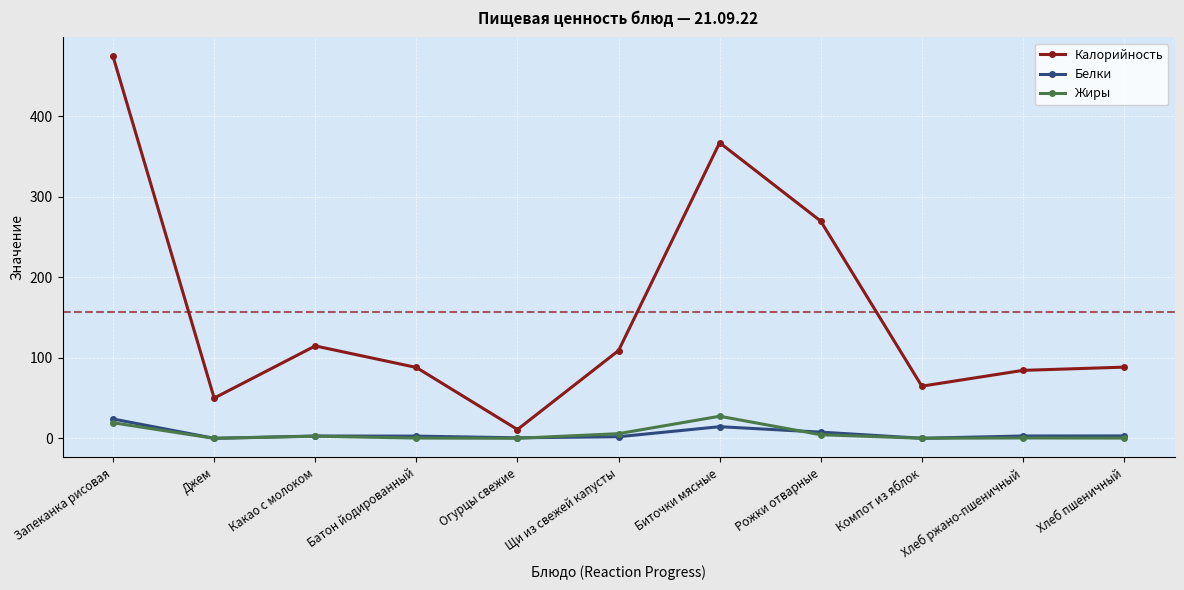

What is the sum of the Жиры values at Компот из яблок and Рожки отварные?

4.7